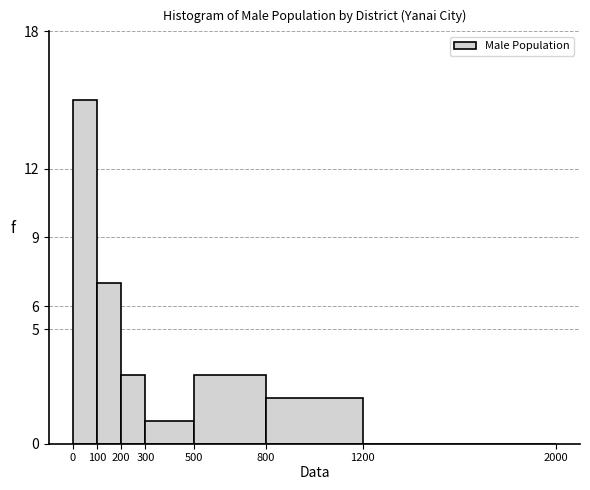

Reading left to right, transcribe this chart: for each bar, give the range it covers on the x-axis and its height. The values are not printed on the chart, so give them approximately, as read against the axis.

0 to 100: 15
100 to 200: 7
200 to 300: 3
300 to 500: 1
500 to 800: 3
800 to 1200: 2
1200 to 2000: 0